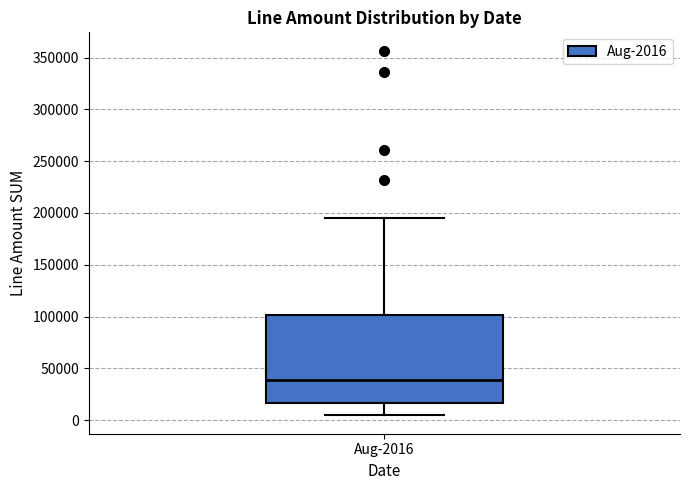

Where is the lower edge of the box for Aug-2016 on the y-axis? The values are not printed on the chart, so give them approximately, as read against the axis.

15000